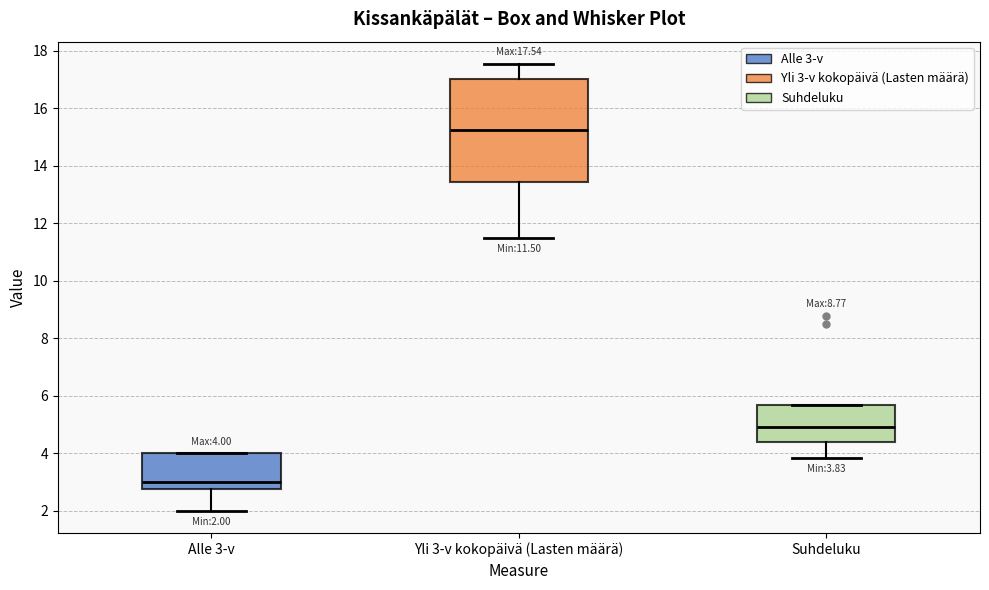

Which box's median line is the lowest?

Alle 3-v